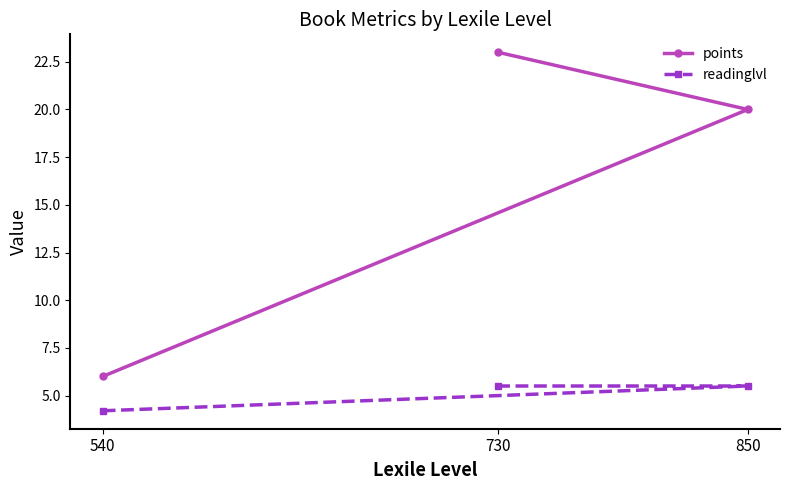

At which category does the chart reach its peak across all series?

730